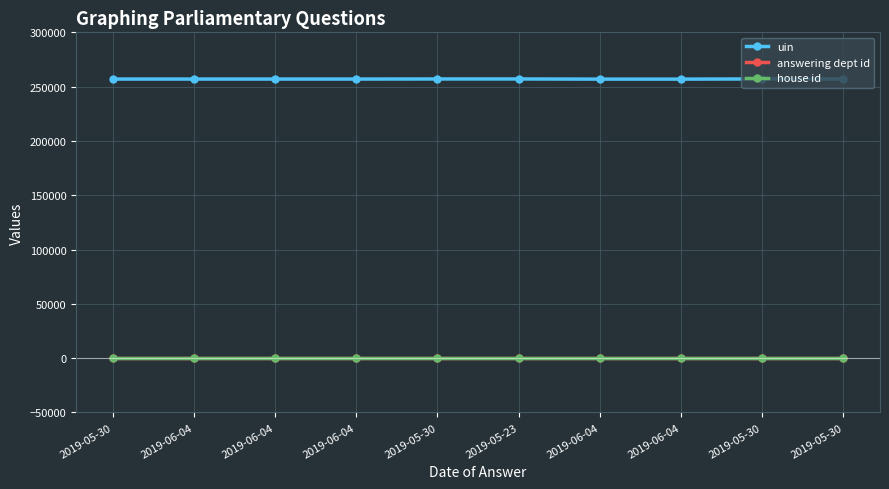

How many distinct data groups are displayed?

3